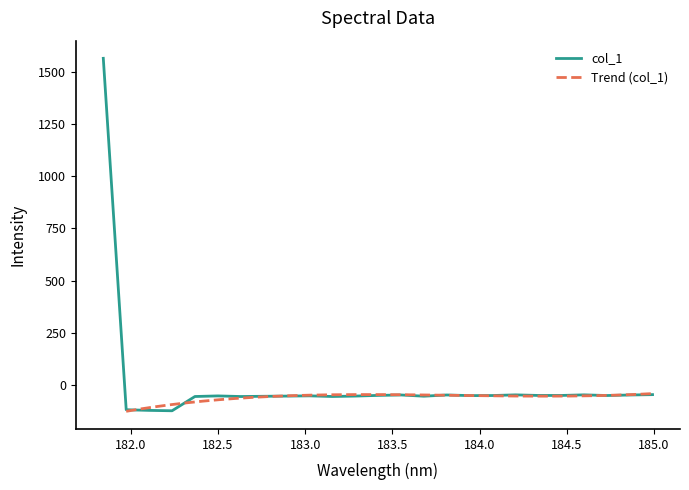

At which category does the chart reach its peak across all series?

181.8418